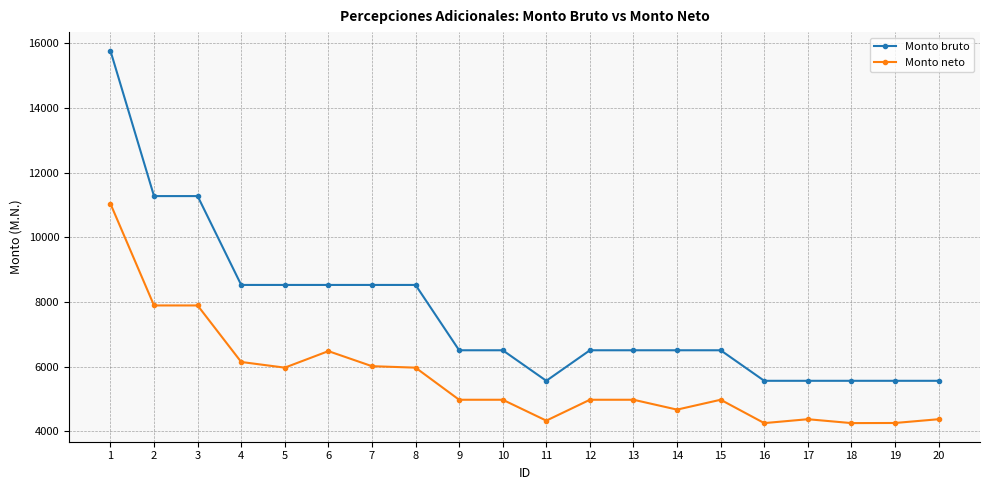

What is the minimum value shown in the chart?

4253.7